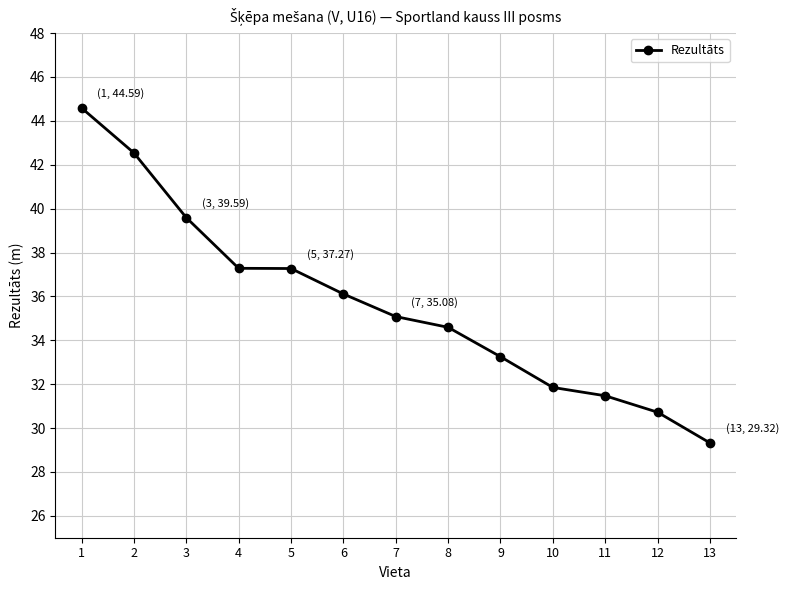

What is the smallest value displayed?

29.3